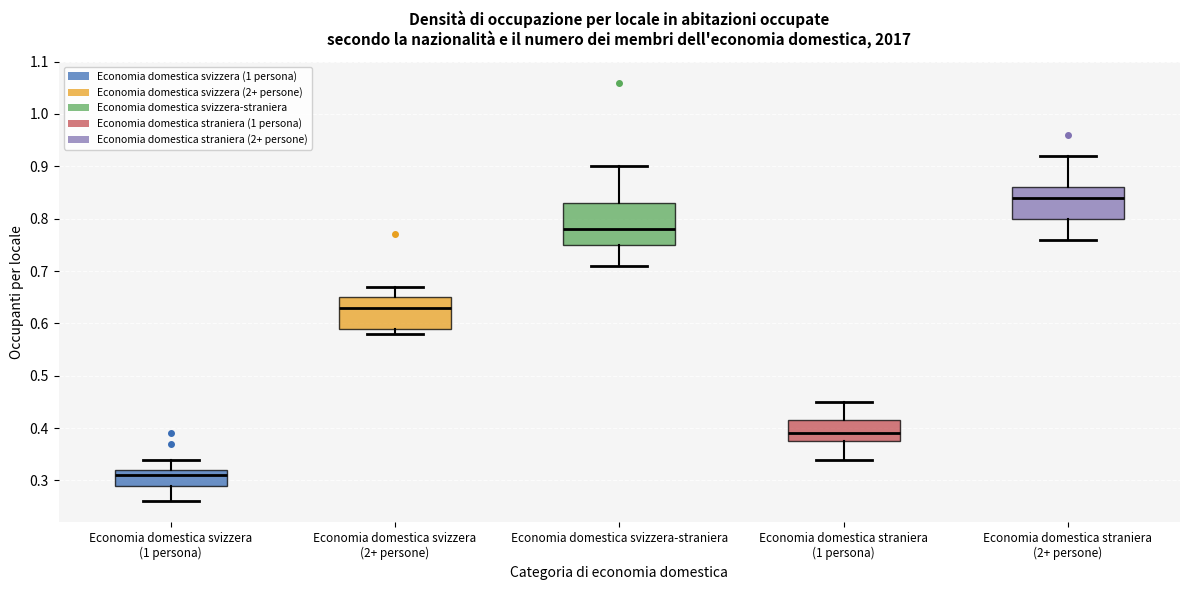

Which box is the tallest, from its lower edge to its upper edge?

Economia domestica svizzera-straniera